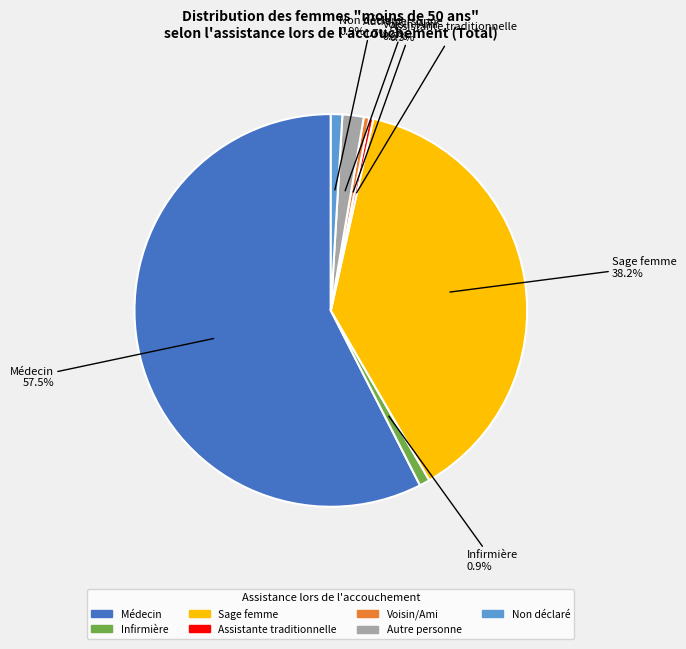

What is the largest slice in the pie chart?

Médecin